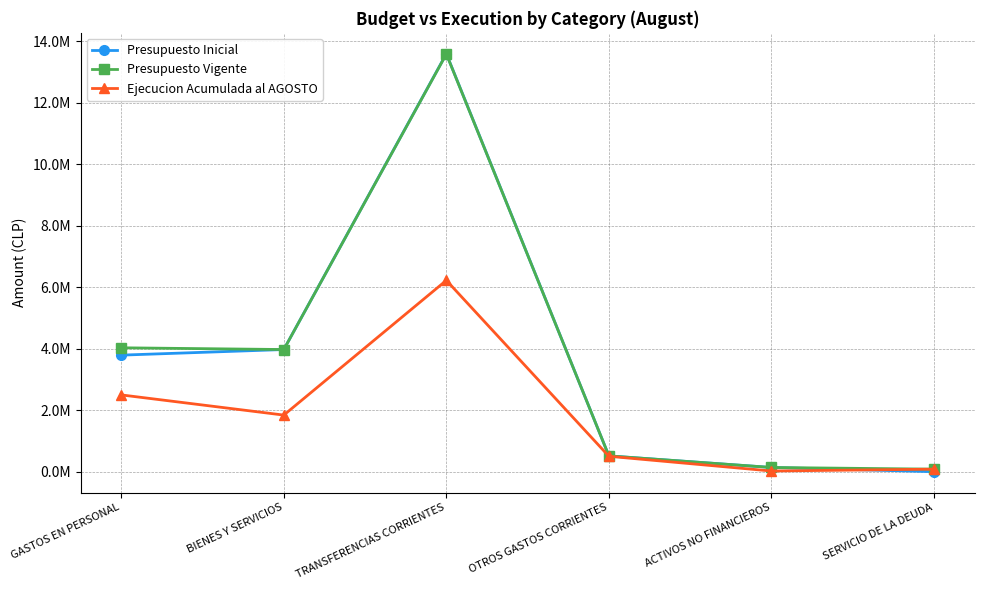

Is this an area chart (filled region under the line)?

No